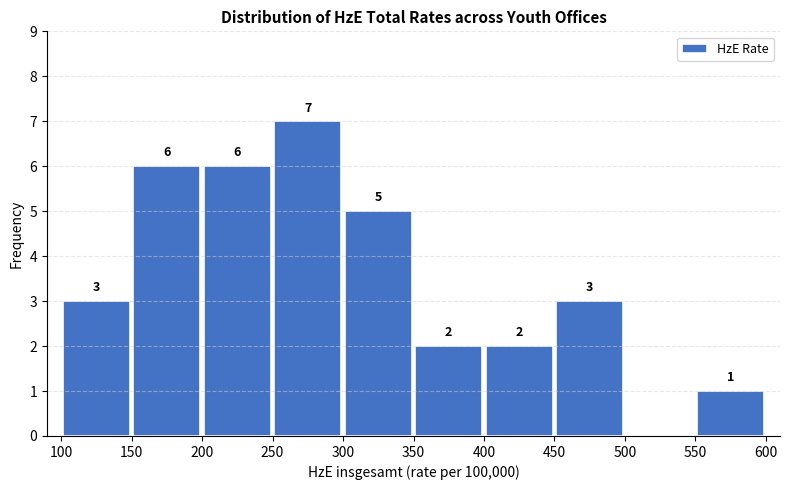

Over which range of the x-axis is the bar tallest?

250 to 300